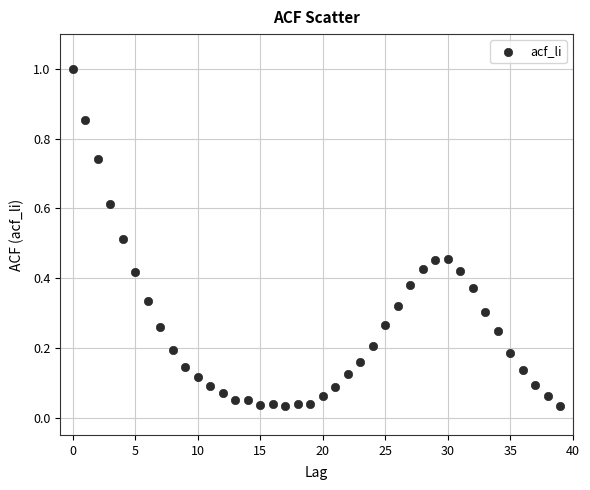

What is the range of Y values (max minus min)?

1.0